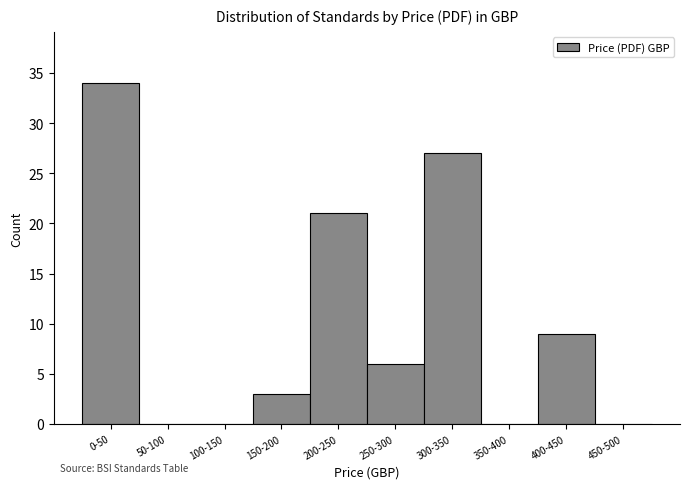

Reading right to left, list all the values displayed in this chart.

450-500=0	400-450=9	350-400=0	300-350=27	250-300=6	200-250=21	150-200=3	100-150=0	50-100=0	0-50=34